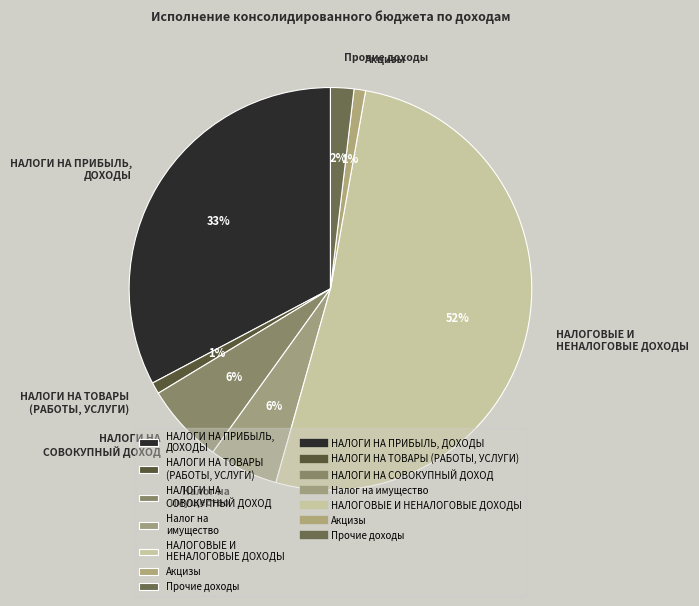

Which has a higher value, НАЛОГИ НА ПРИБЫЛЬ, ДОХОДЫ or Прочие доходы?

НАЛОГИ НА ПРИБЫЛЬ, ДОХОДЫ